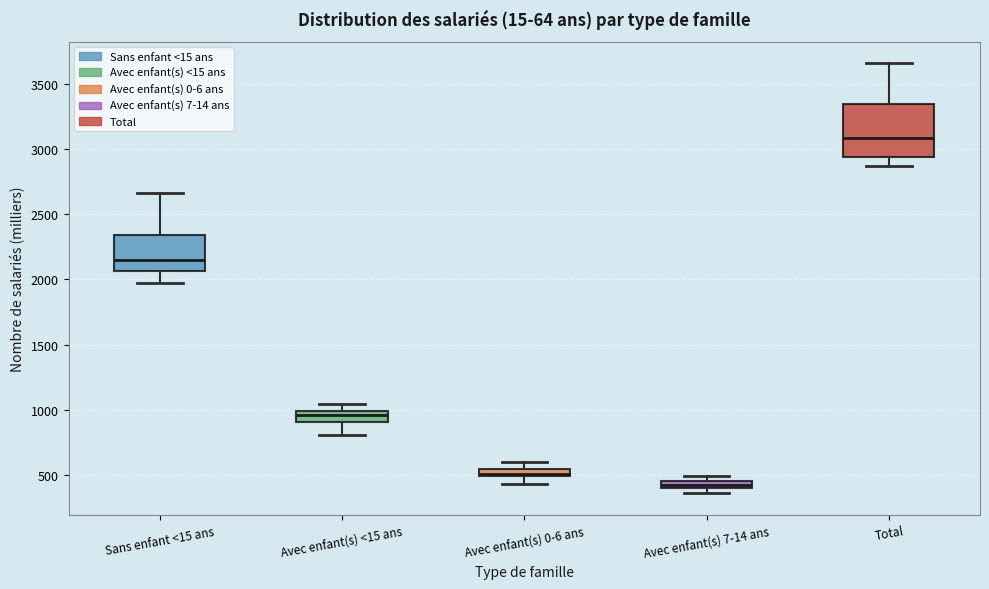

Comparing the boxes themselves (not the whiskers), which one is the tallest?

Total